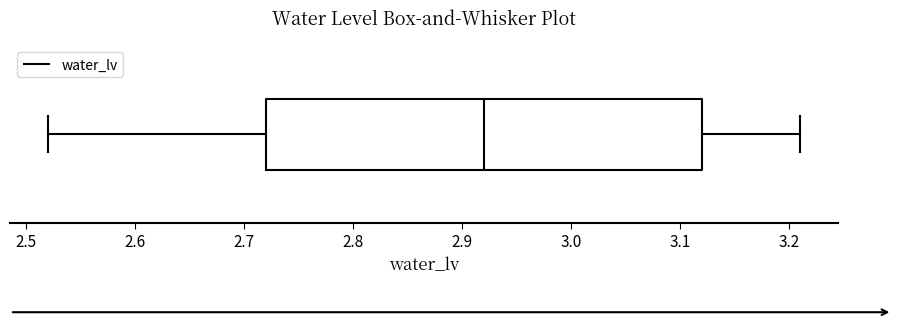

Transcribe this box plot: give where the median line is, the range the box spans, and where the two whiskers end, as read against the x-axis. The values are not printed on the chart, so give them approximately, as read against the axis.

median 2.92, box 2.72 to 3.12, whiskers 2.52 to 3.21